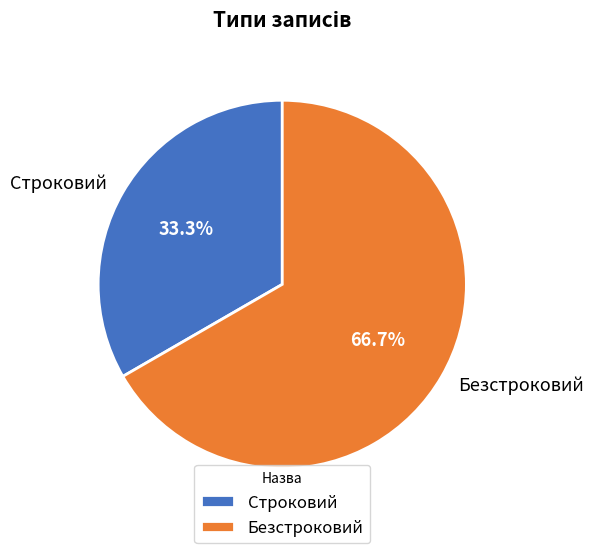

Combined, do Безстроковий and Строковий account for over 50%?

Yes